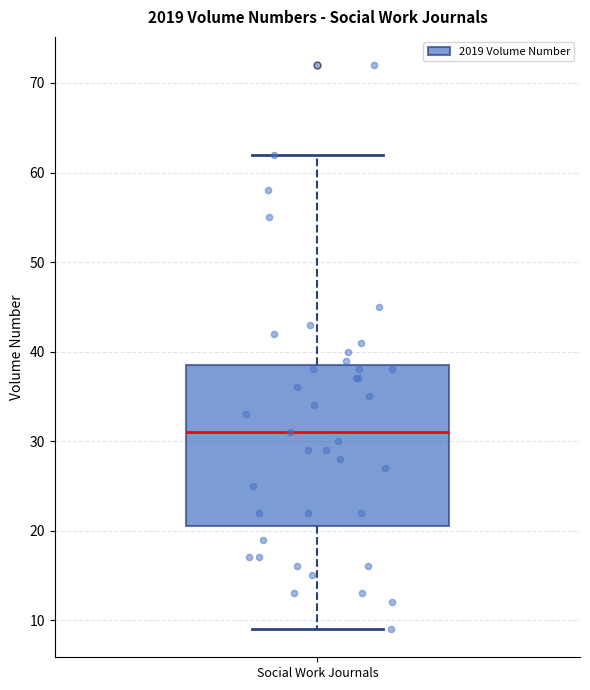

Read this box plot against the y-axis: the position of the median line, the range covered by the box, and the ends of both whiskers. The values are not printed on the chart, so give them approximately, as read against the axis.

median 31, box 21 to 39, whiskers 9 to 62